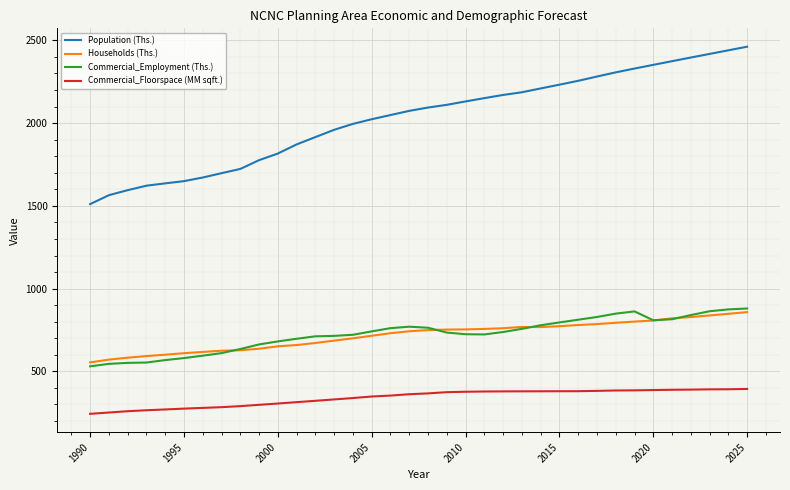

Which series has the largest total across all categories?

Population (Ths.)